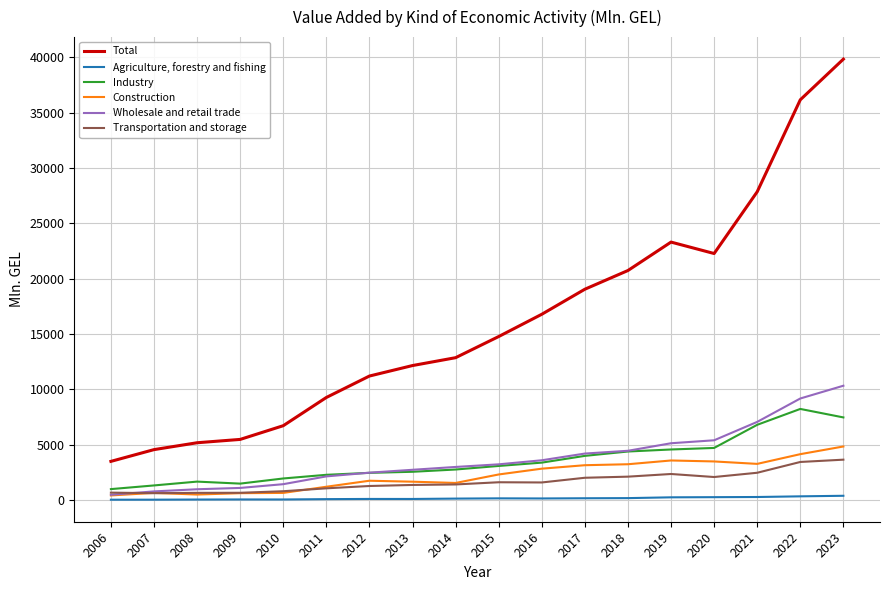

At which label does Total reach its peak?

2023